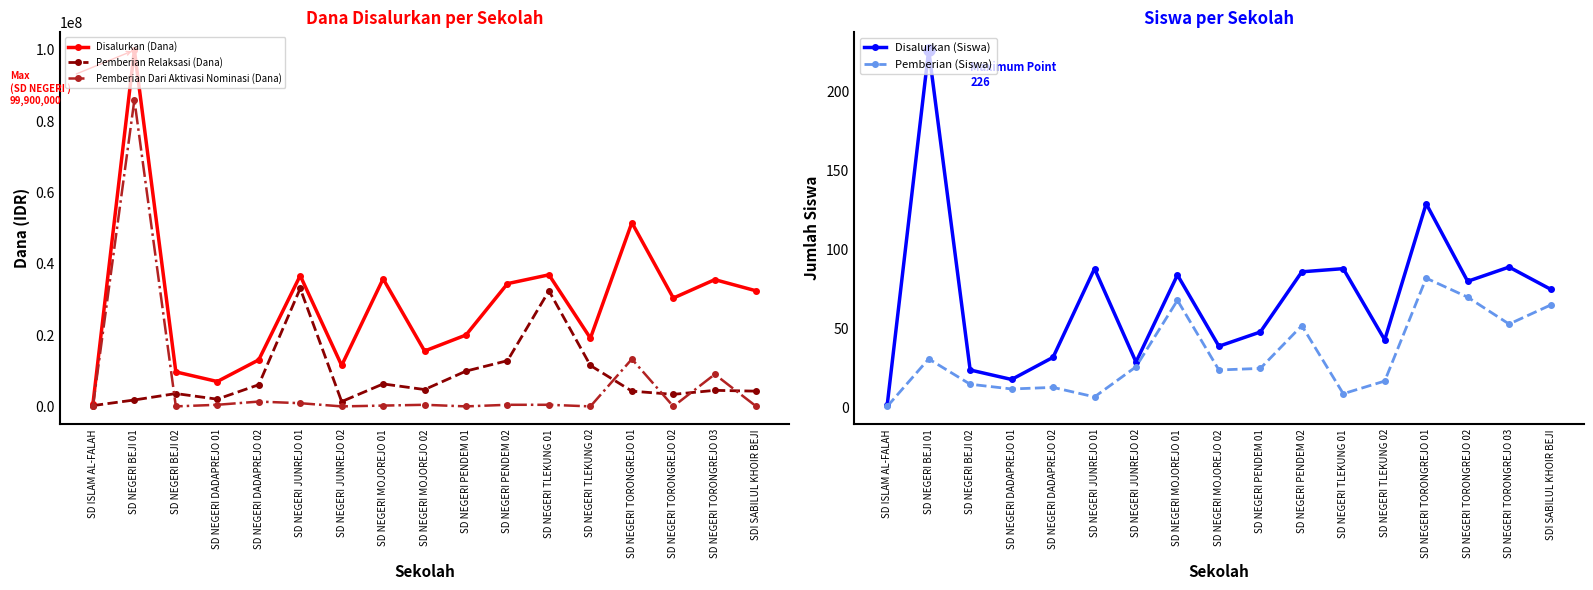

What is the label of the 6th point from the right?

SD NEGERI TLEKUNG 01